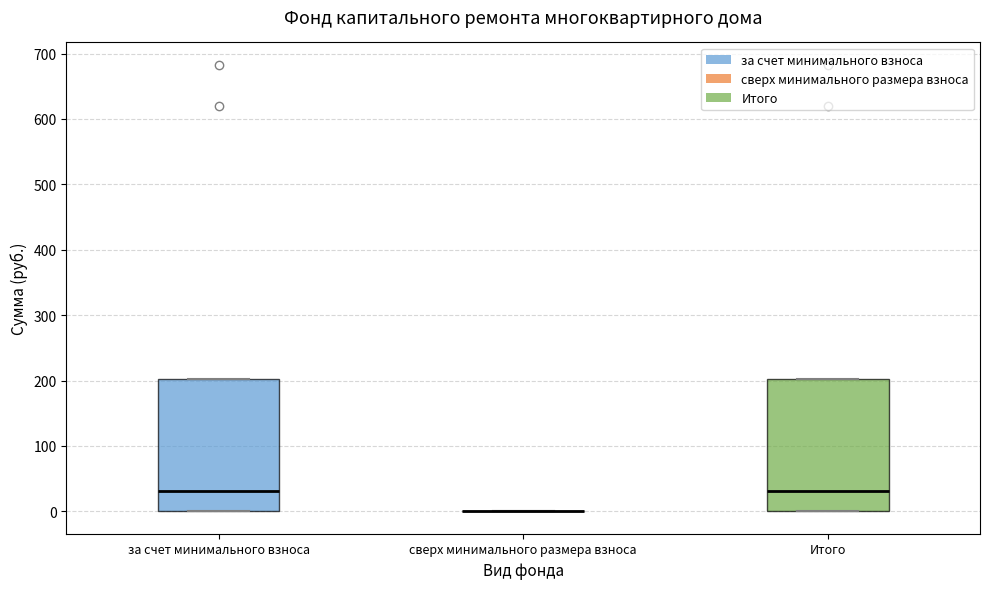

Reading left to right, read every box against the y-axis: the position of its median line, the range the box covers, and the ends of its whiskers. The values are not printed on the chart, so give them approximately, as read against the axis.

за счет минимального взноса: median 30, box 0 to 200, whiskers 0 to 200
сверх минимального размера взноса: box collapsed to a line at 0, whiskers 0 to 0
Итого: median 30, box 0 to 200, whiskers 0 to 200